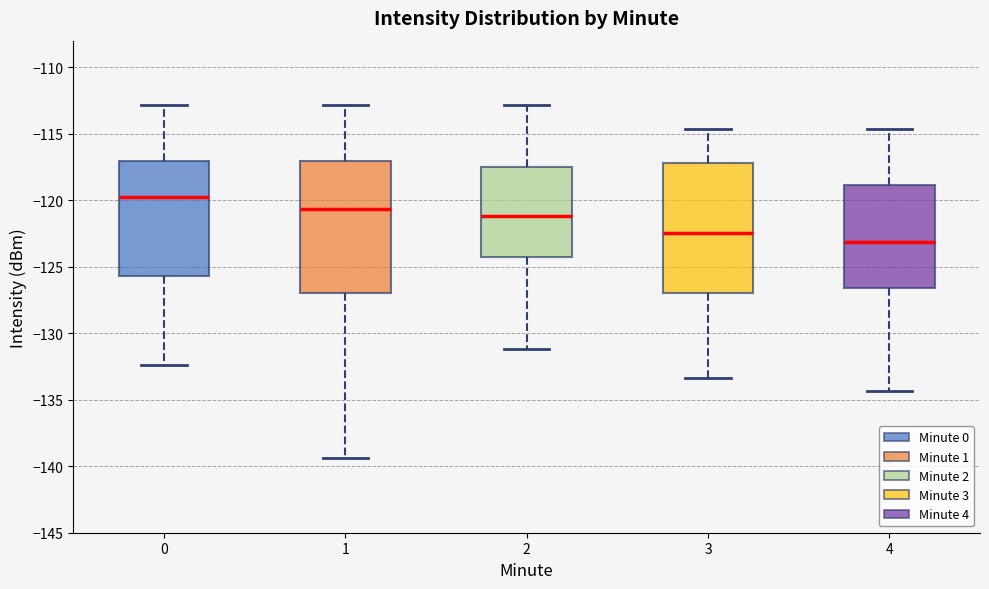

Reading left to right, read every box against the y-axis: the position of its median line, the range the box covers, and the ends of its whiskers. The values are not printed on the chart, so give them approximately, as read against the axis.

0: median -119.5, box -125.5 to -117.0, whiskers -132.5 to -113.0
1: median -120.5, box -127.0 to -117.0, whiskers -139.5 to -113.0
2: median -121.0, box -124.5 to -117.5, whiskers -131.0 to -113.0
3: median -122.5, box -127.0 to -117.0, whiskers -133.5 to -114.5
4: median -123.0, box -126.5 to -119.0, whiskers -134.5 to -114.5